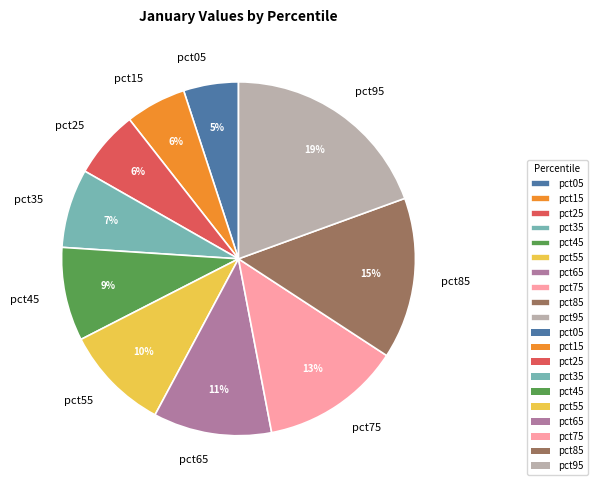

Is there a majority slice in this chart?

No